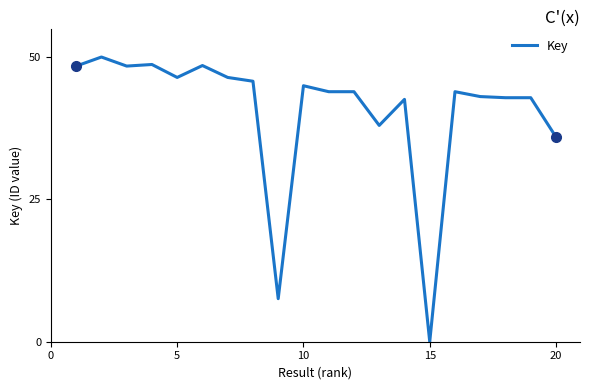

What is the greatest value displayed?

50.0